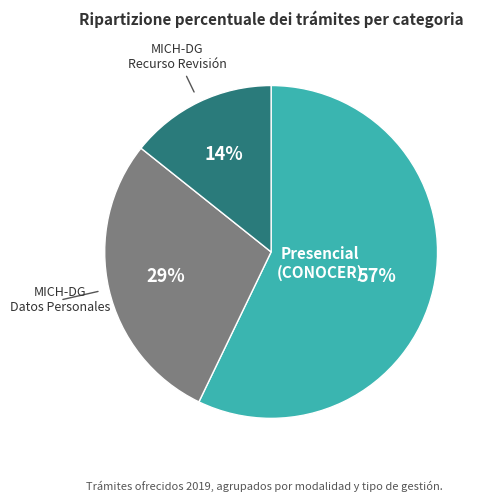

To the nearest percent, what is the difference between the largest and smallest slice percentages?

43%